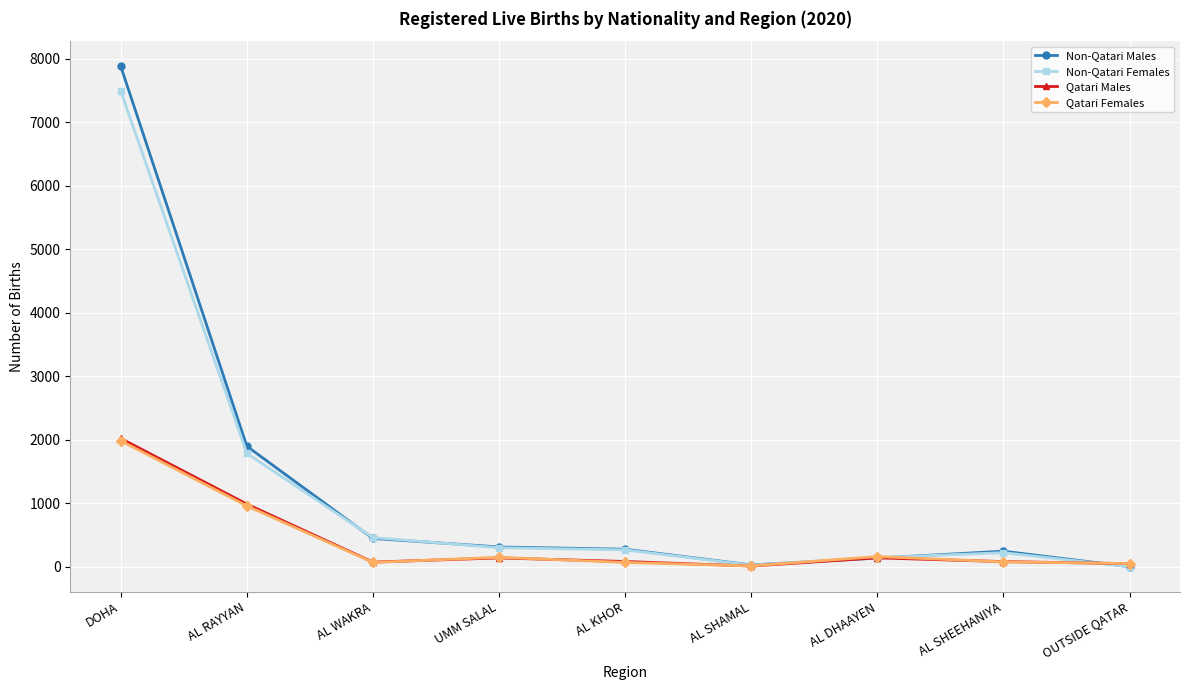

True or false: Non-Qatari Males has more than 2 points higher than both neighbors.

False